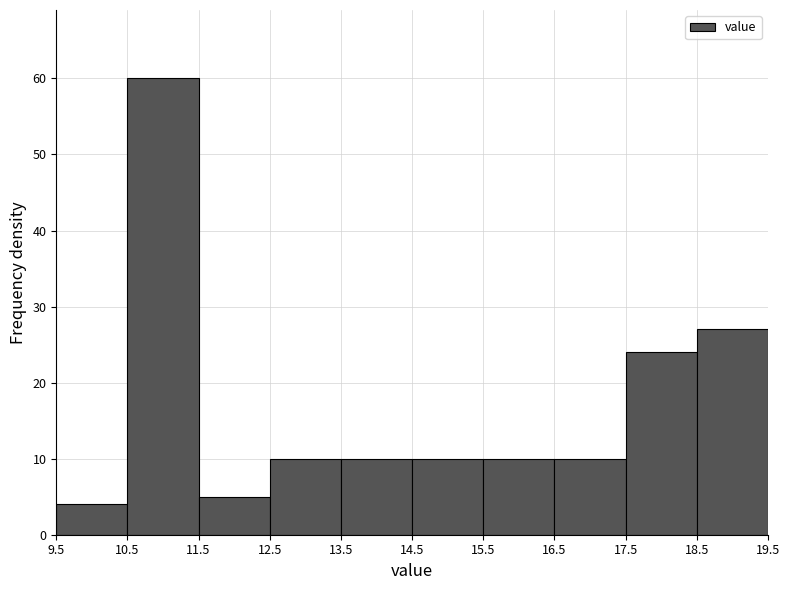

Which range on the x-axis has the tallest bar?

10.5 to 11.5